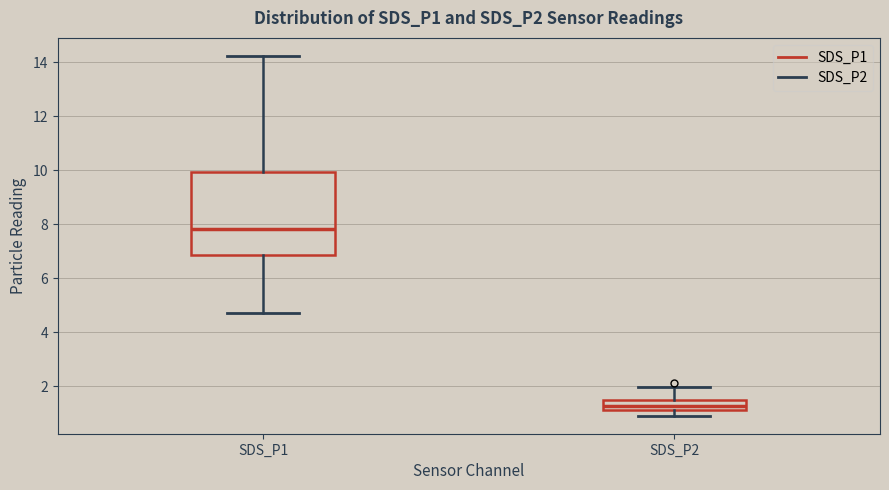

Comparing the boxes themselves (not the whiskers), which one is the tallest?

SDS_P1